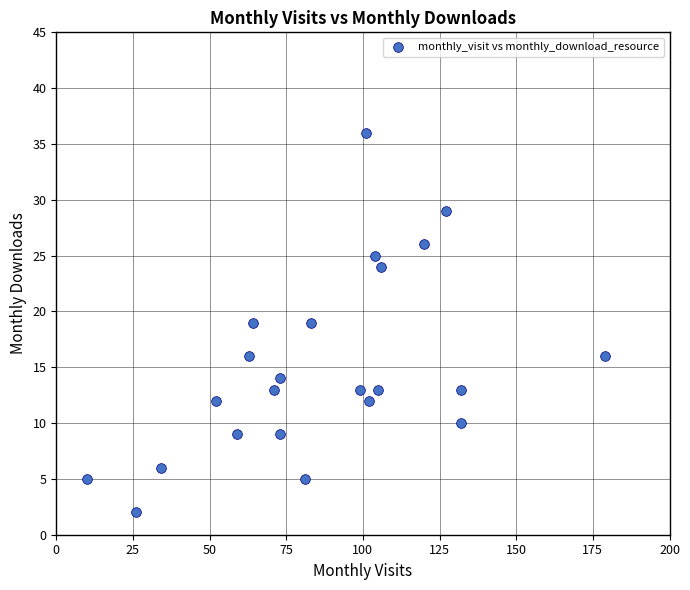

What is the range of Y values (max minus min)?

34